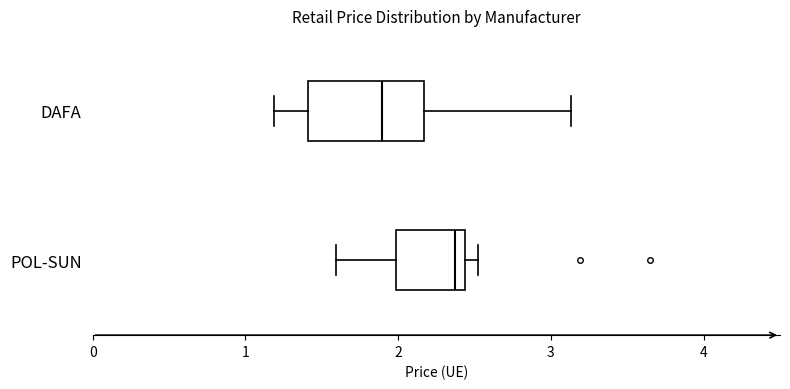

Reading bottom to top, read every box against the x-axis: the position of its median line, the range the box covers, and the ends of its whiskers. The values are not printed on the chart, so give them approximately, as read against the axis.

POL-SUN: median 2.4 (just left of the box's right edge), box 2.0 to 2.4, whiskers 1.6 to 2.5
DAFA: median 1.9, box 1.4 to 2.2, whiskers 1.2 to 3.1